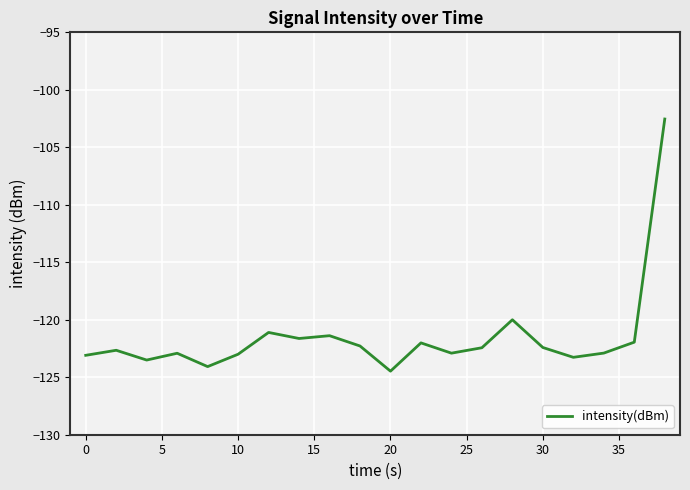

What is the difference between the maximum and minimum values?

21.9